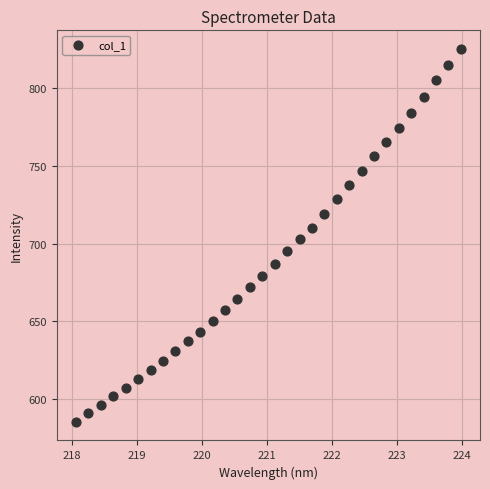

What is the range of X values (max minus min)?

5.9